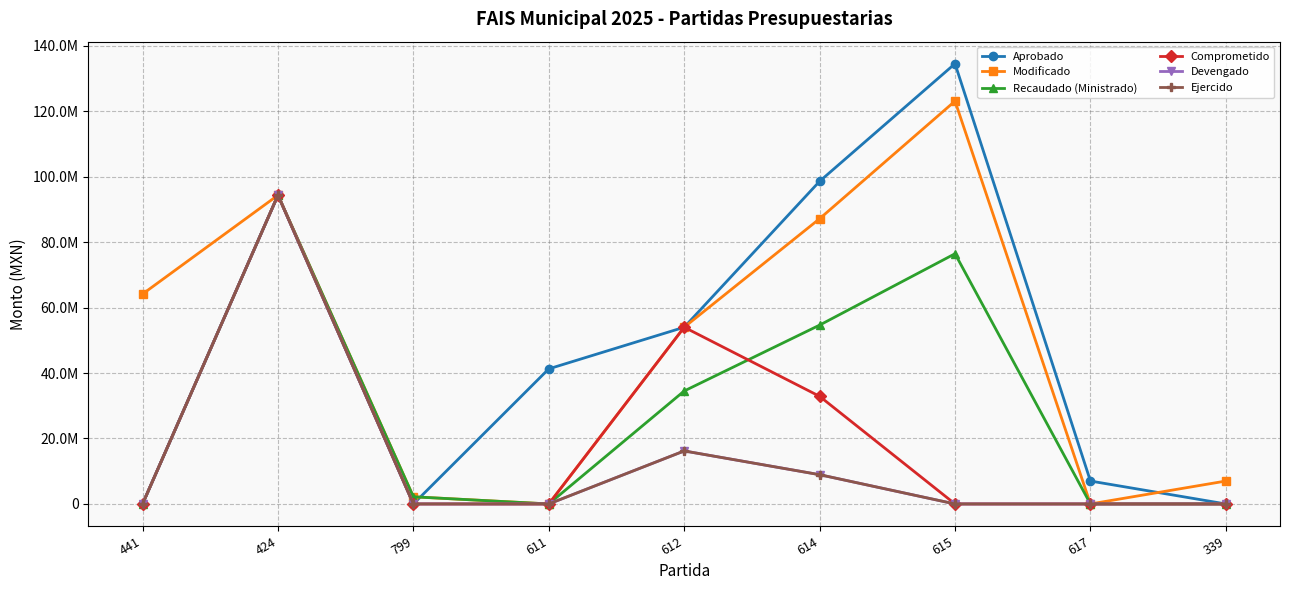

Reading right to left, what are all the values shown in this chart?

Aprobado: 339=0.0	617=7000000.0	615=134531355.2	614=98587613.0	612=54000000.0	611=41282082.0	799=0.0	424=94350064.8	441=0.0
Modificado: 339=7000000.0	617=0.0	615=123101875.7	614=87158133.5	612=54000000.0	611=0.0	799=2188795.8	424=94350064.8	441=64141041.0
Recaudado (Ministrado): 339=0.0	617=0.0	615=76460724.8	614=54644826.5	612=34519641.4	611=0.0	799=2188795.8	424=94350064.8	441=0.0
Comprometido: 339=0.0	617=0.0	615=0.0	614=32888930.5	612=53996872.8	611=0.0	799=0.0	424=94350064.8	441=0.0
Devengado: 339=0.0	617=0.0	615=0.0	614=8942685.6	612=16199061.8	611=0.0	799=0.0	424=94350064.8	441=0.0
Ejercido: 339=0.0	617=0.0	615=0.0	614=8942685.6	612=16199061.8	611=0.0	799=0.0	424=94350064.8	441=0.0